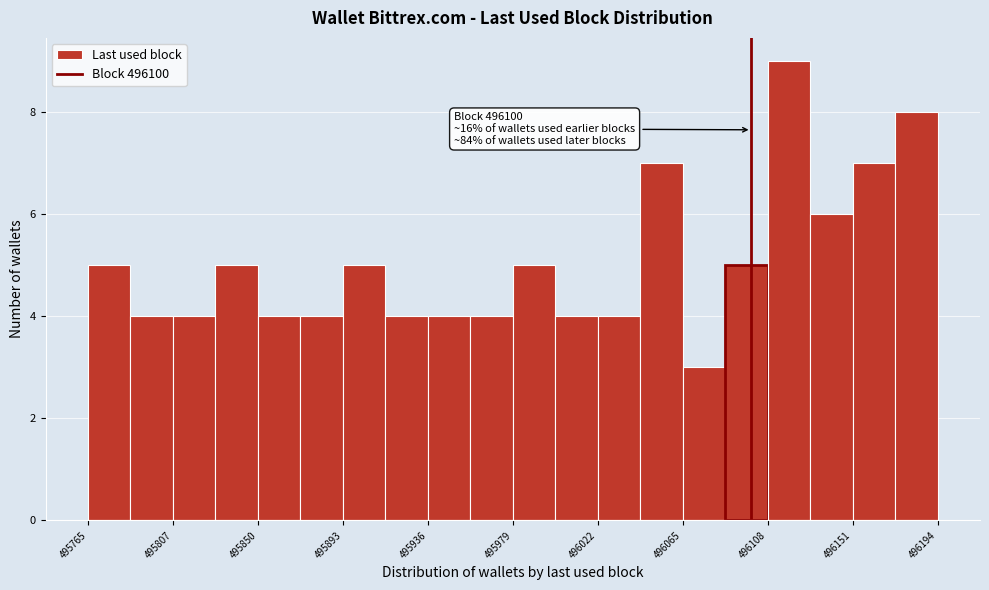

Over which range of the x-axis is the bar tallest?

496110 to 496130